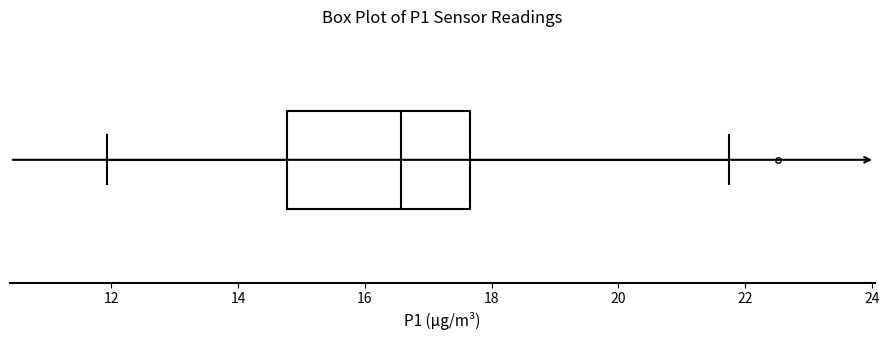

Transcribe this box plot: give where the median line is, the range the box spans, and where the two whiskers end, as read against the x-axis. The values are not printed on the chart, so give them approximately, as read against the axis.

median 16.6, box 14.8 to 17.6, whiskers 12.0 to 21.8